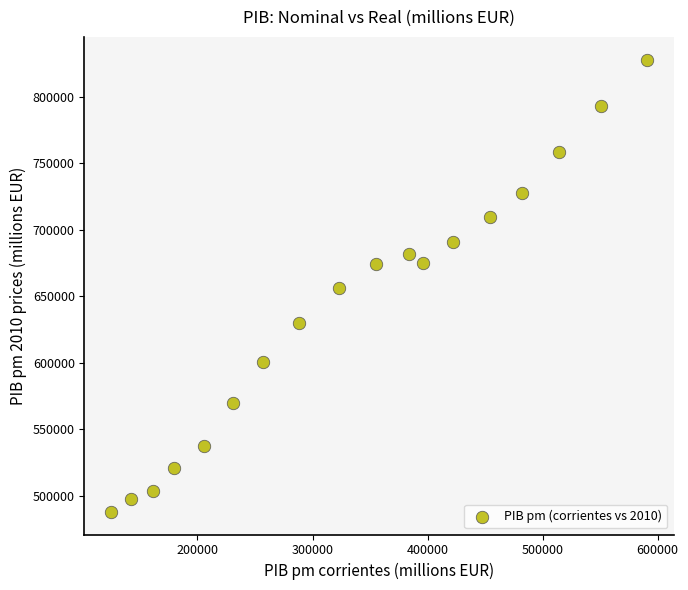

What is the range of X values (max minus min)?

465507.6